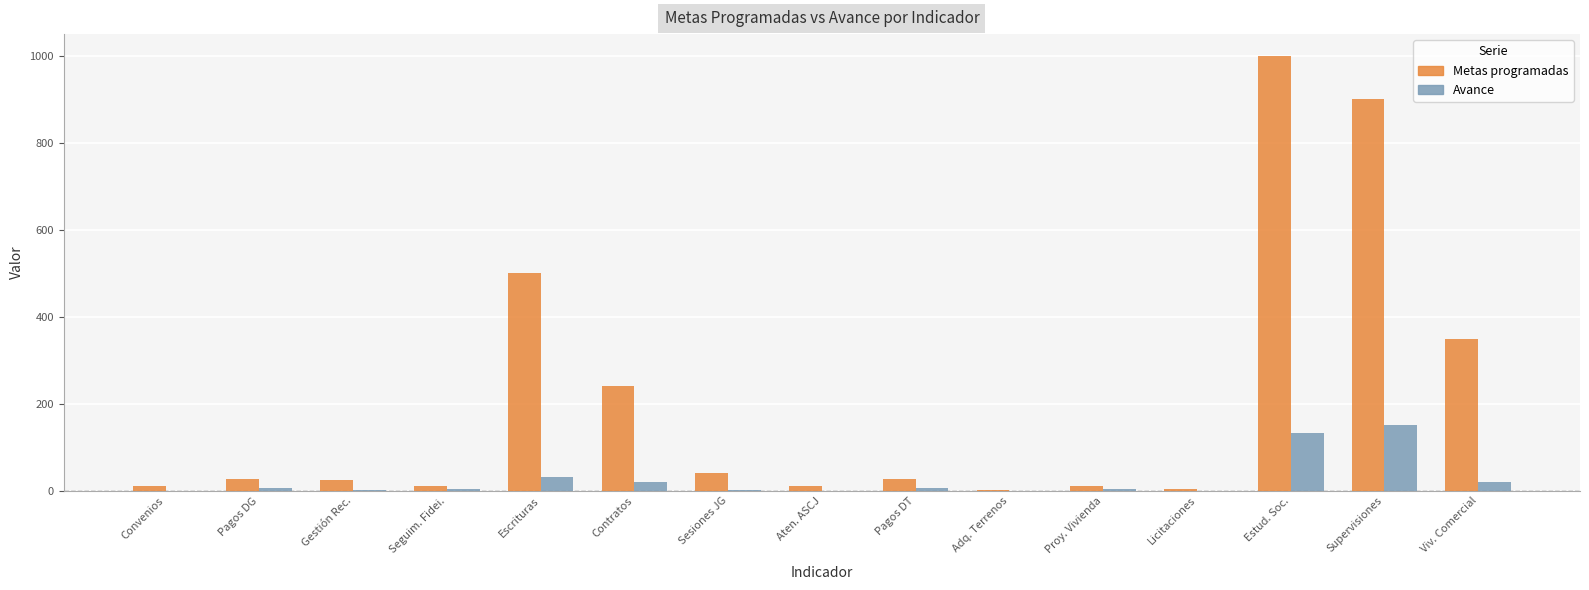

What is the sum of all Metas programadas values?

3160